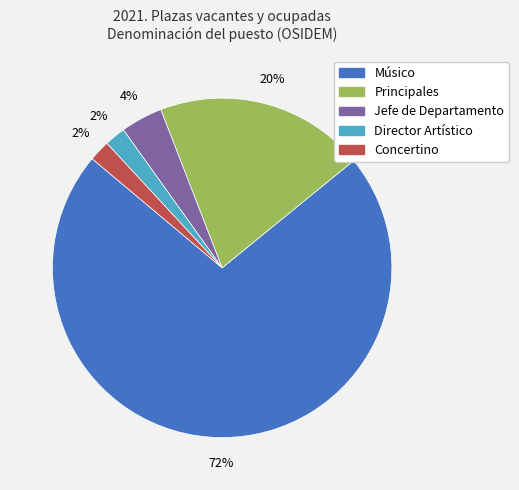

Is it true that Principales is 20% of the pie?

True